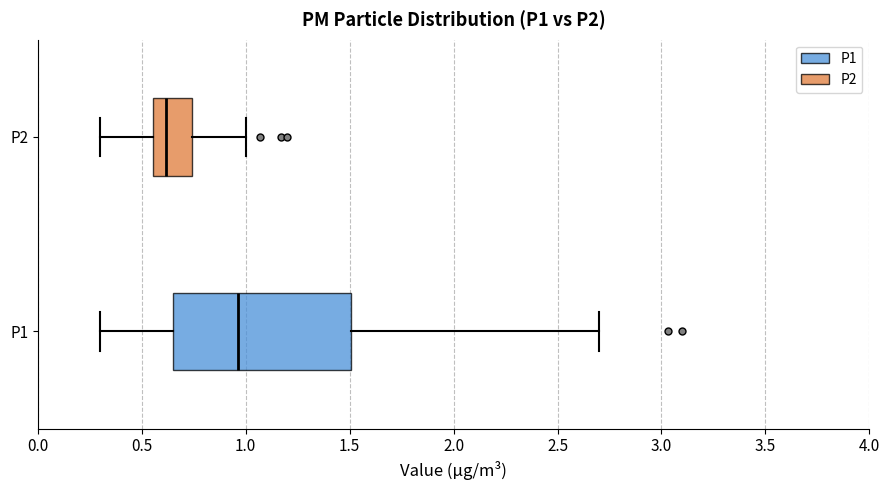

Reading bottom to top, transcribe this box plot: for each box, give where its median line is, the range the box spans, and where its two whiskers end, as read against the x-axis. The values are not printed on the chart, so give them approximately, as read against the axis.

P1: median 0.95, box 0.65 to 1.50, whiskers 0.30 to 2.70
P2: median 0.60, box 0.55 to 0.75, whiskers 0.30 to 1.00